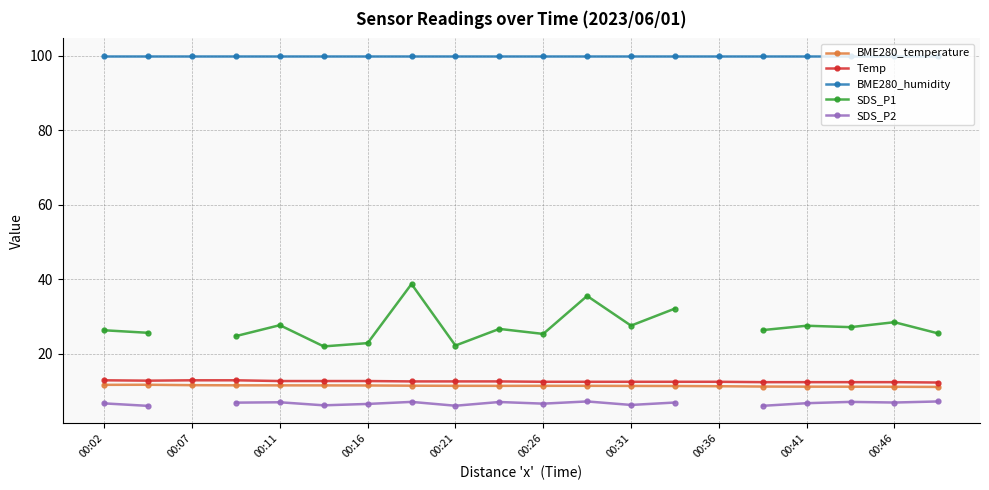

At how many categories does at least one series exceed 27?

20